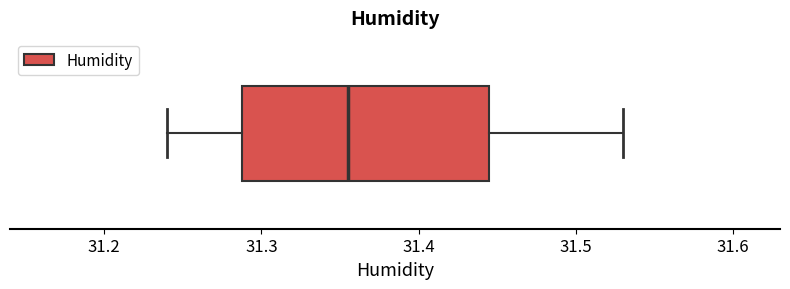

Transcribe this box plot: give where the median line is, the range the box spans, and where the two whiskers end, as read against the x-axis. The values are not printed on the chart, so give them approximately, as read against the axis.

median 31.36, box 31.29 to 31.45, whiskers 31.24 to 31.53